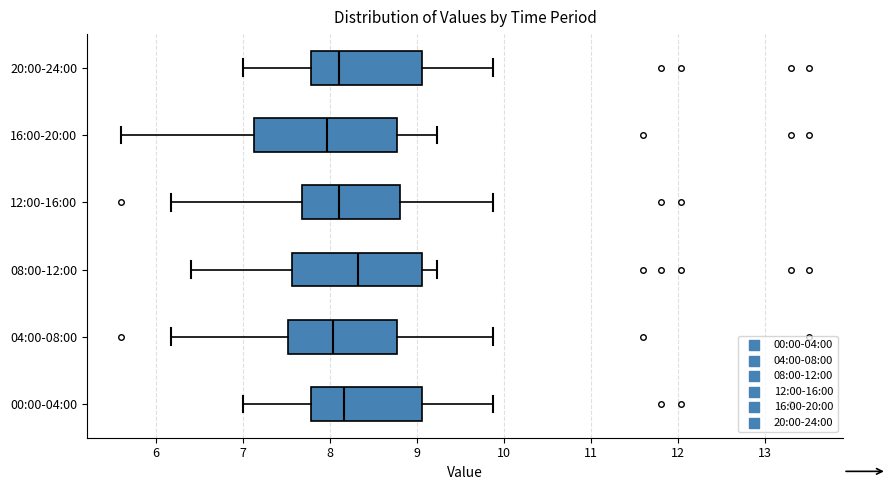

Where does the right whisker of the box for 20:00-24:00 end on the x-axis? The values are not printed on the chart, so give them approximately, as read against the axis.

9.9